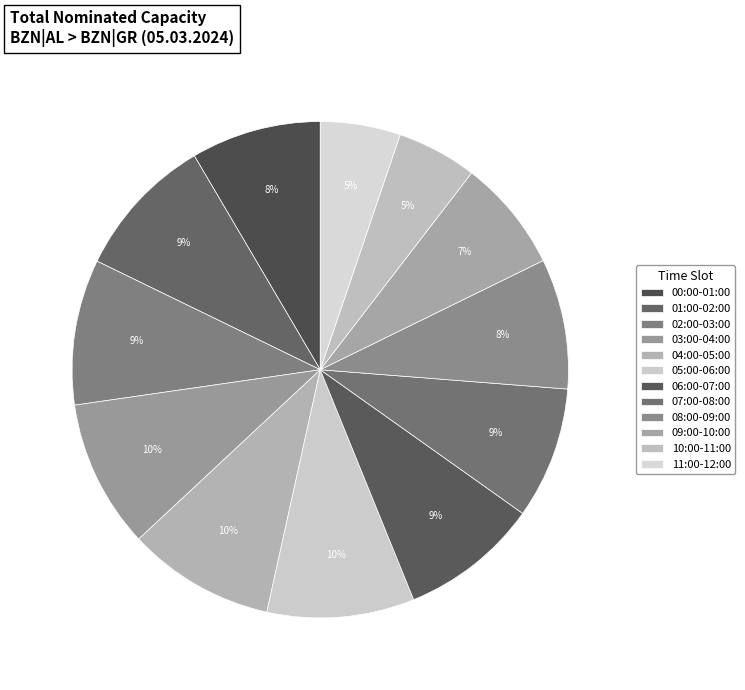

How many slices are in this pie chart?

12